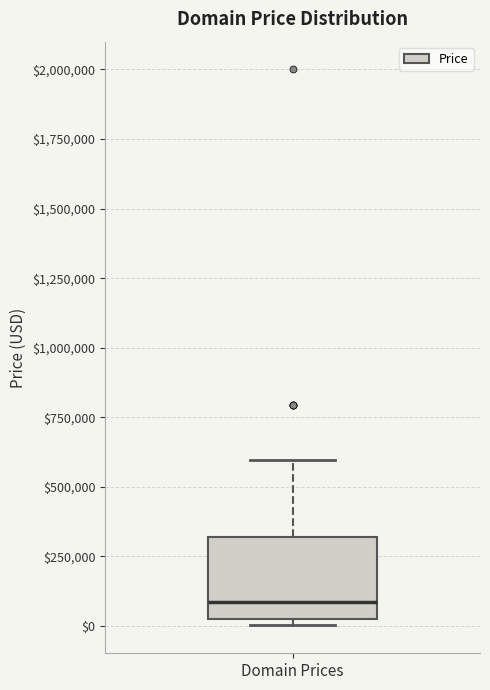

Transcribe this box plot: give where the median line is, the range the box spans, and where the two whiskers end, as read against the y-axis. The values are not printed on the chart, so give them approximately, as read against the axis.

median 100000, box 0 to 300000, whiskers 0 (just below the box's lower edge) to 600000